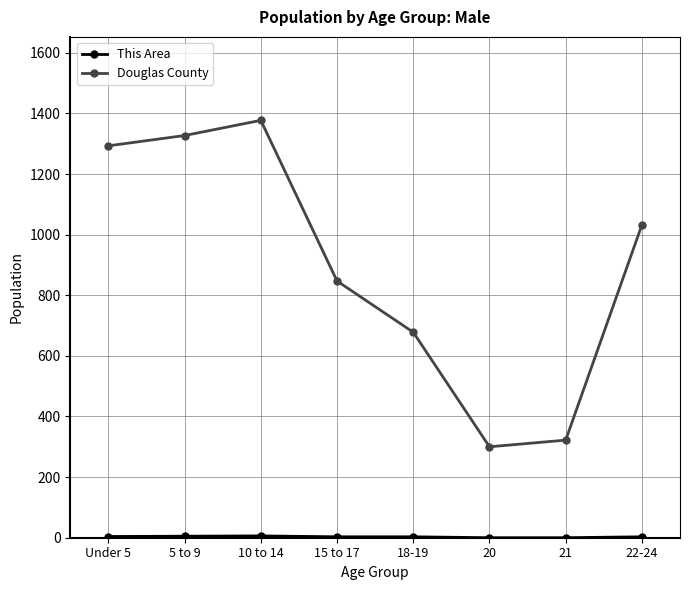

At which category does the chart reach its peak across all series?

10 to 14